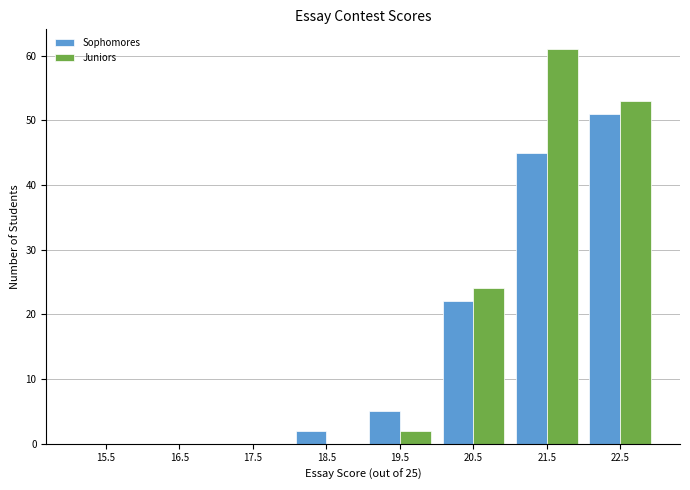

Reading left to right, list every range on the x-axis with the height of the bar of each series over it. The values are not printed on the chart, so give them approximately, as read against the axis.

15 to 16: Sophomores=0	Juniors=0
16 to 17: Sophomores=0	Juniors=0
17 to 18: Sophomores=0	Juniors=0
18 to 19: Sophomores=2	Juniors=0
19 to 20: Sophomores=5	Juniors=2
20 to 21: Sophomores=22	Juniors=24
21 to 22: Sophomores=45	Juniors=61
22 to 23: Sophomores=51	Juniors=53